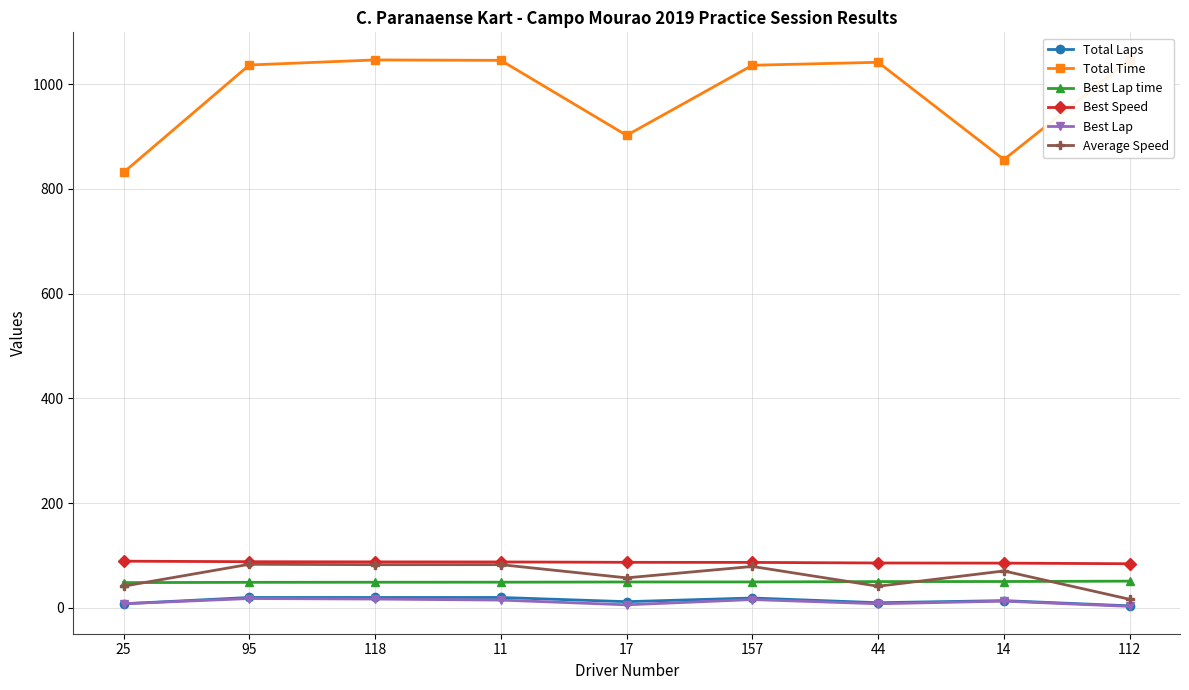

How many categories are shown in the chart?

9